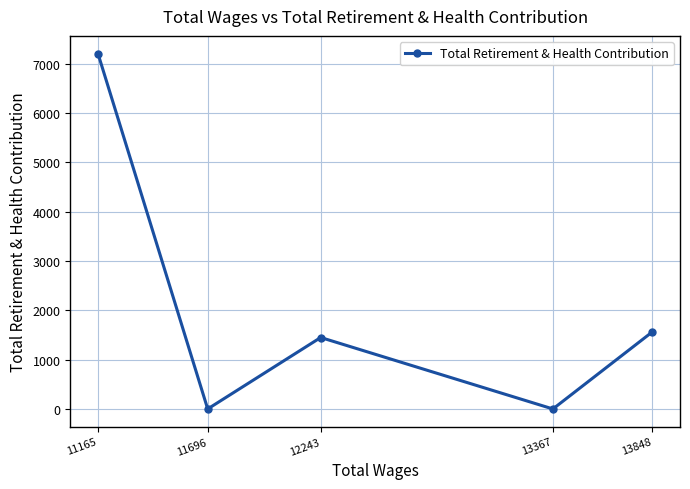

Which has a higher value, 11696 or 13848?

13848